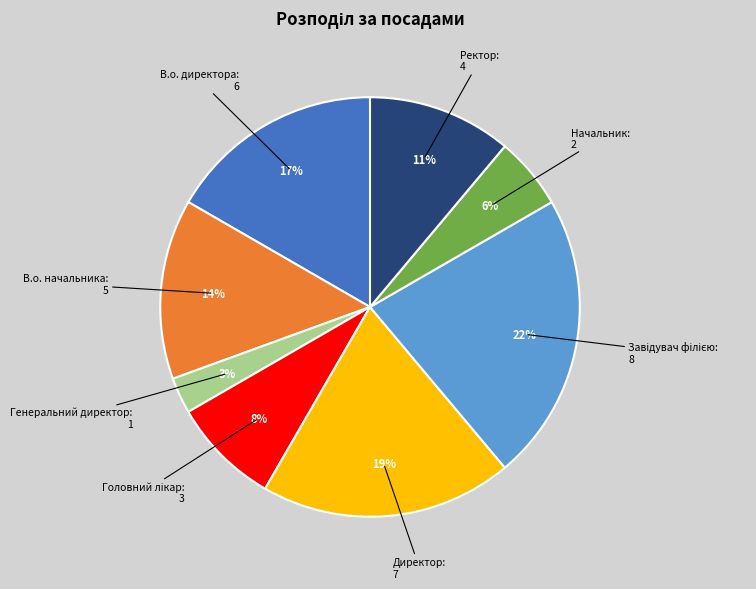

Is there a majority slice in this chart?

No